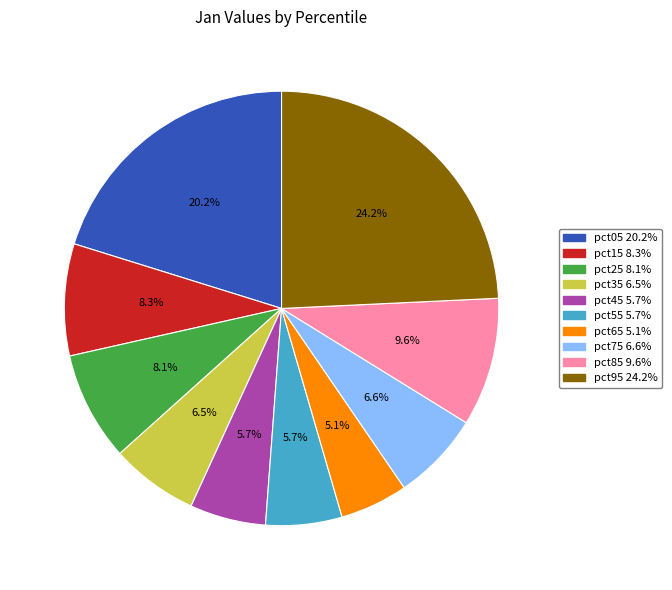

How many segments does this pie chart have?

10